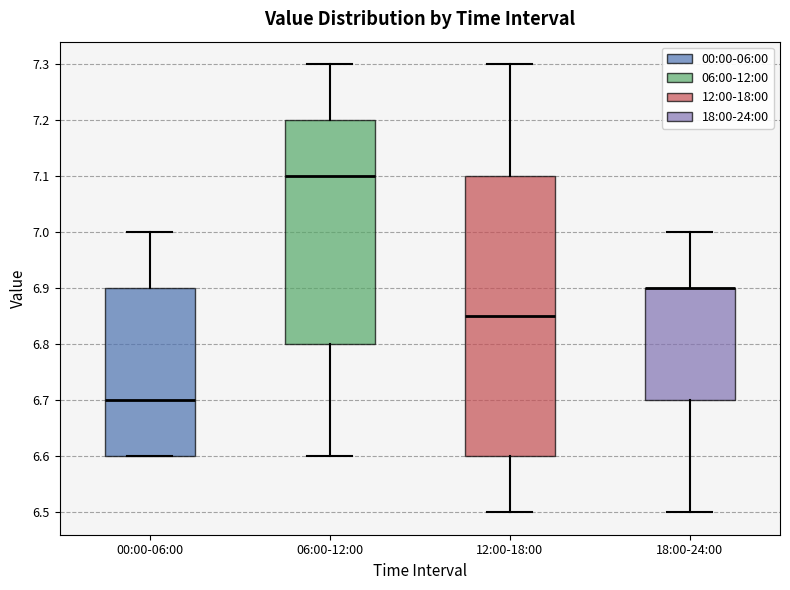

Where is the lower edge of the box for 12:00-18:00 on the y-axis? The values are not printed on the chart, so give them approximately, as read against the axis.

6.60